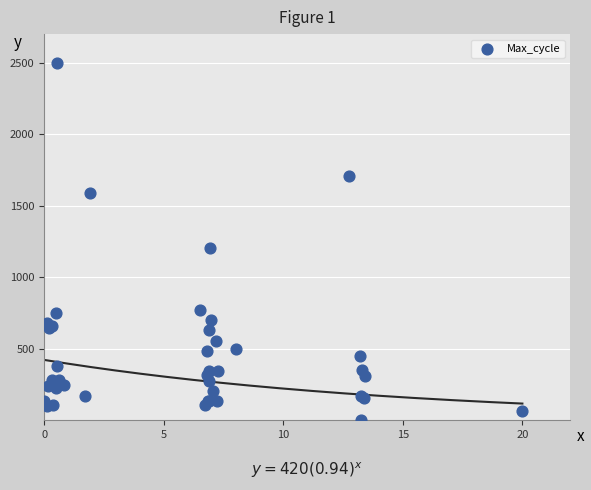

What Y value in the scatter plot is closest to 1250?

1206.3